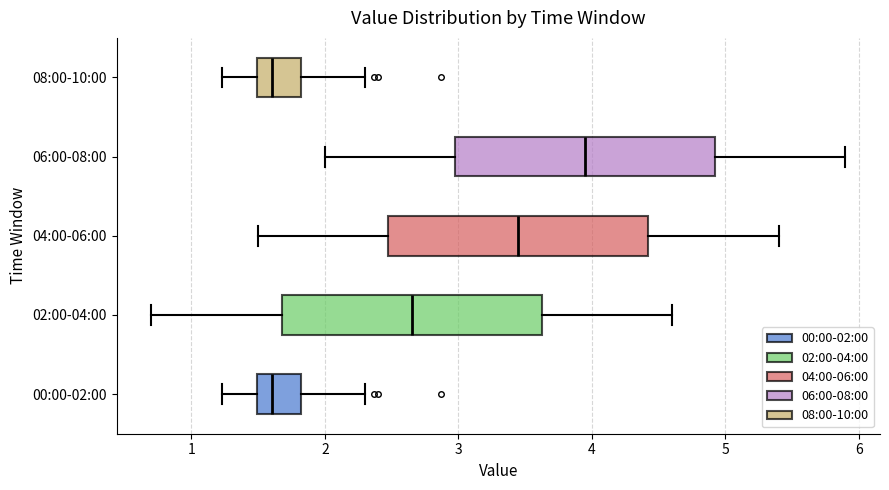

Where does the median line of the box for 00:00-02:00 sit on the x-axis? The values are not printed on the chart, so give them approximately, as read against the axis.

1.6